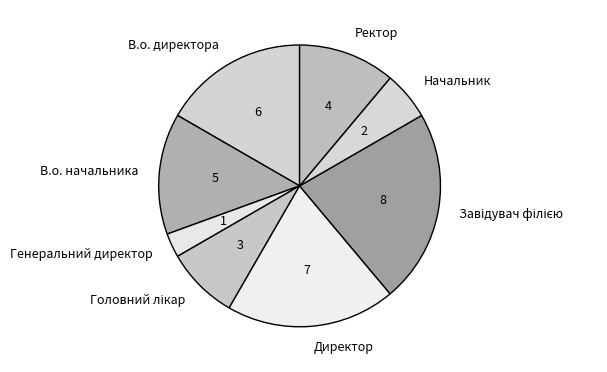

Is Директор the majority of the pie?

No